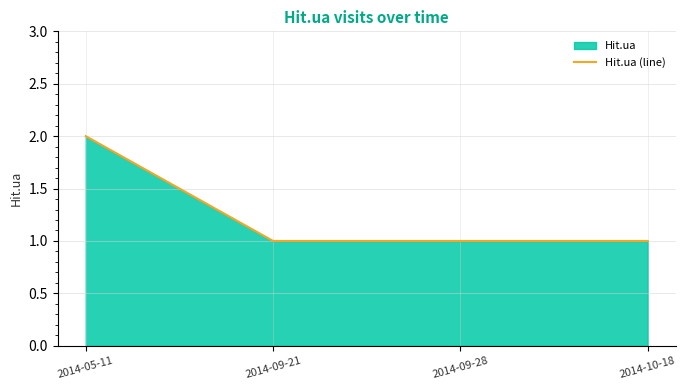

Reading left to right, transcribe all the data shown in this chart.

2014-05-11=2	2014-09-21=1	2014-09-28=1	2014-10-18=1